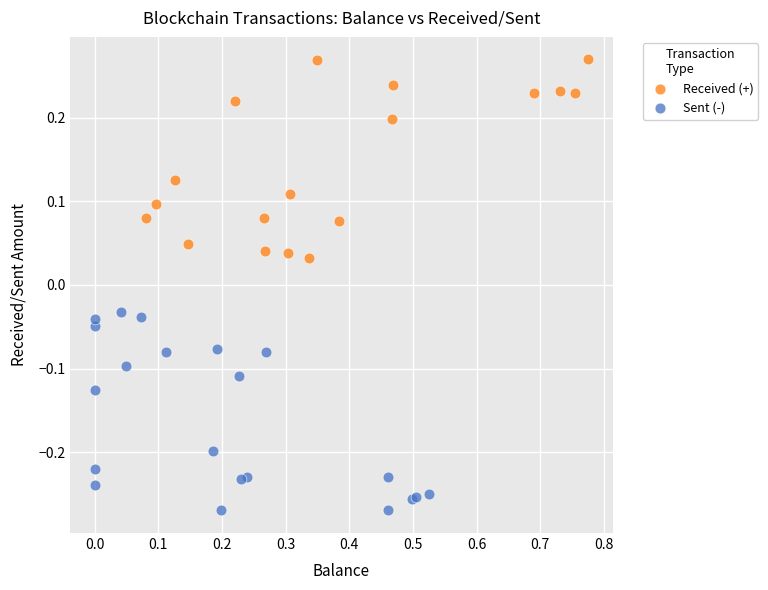

Which series reaches the minimum Y coordinate?

Sent (-)